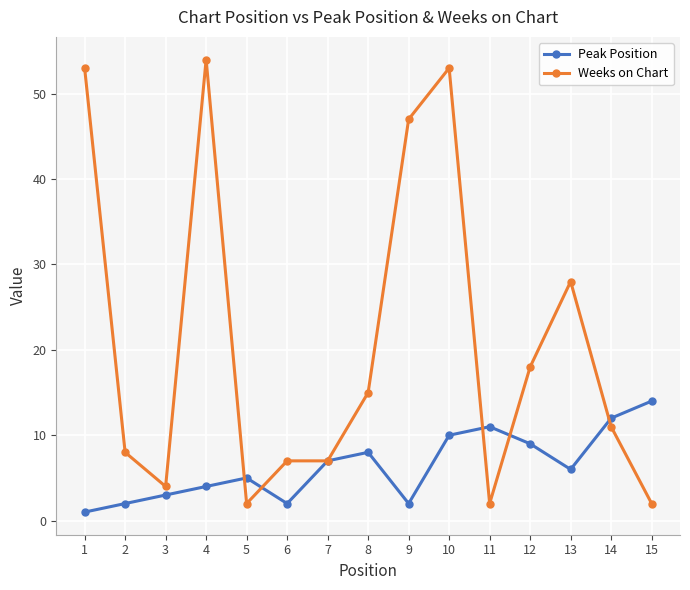

In Peak Position, how many points are lower than both neighbors (excluding endpoints)?

3